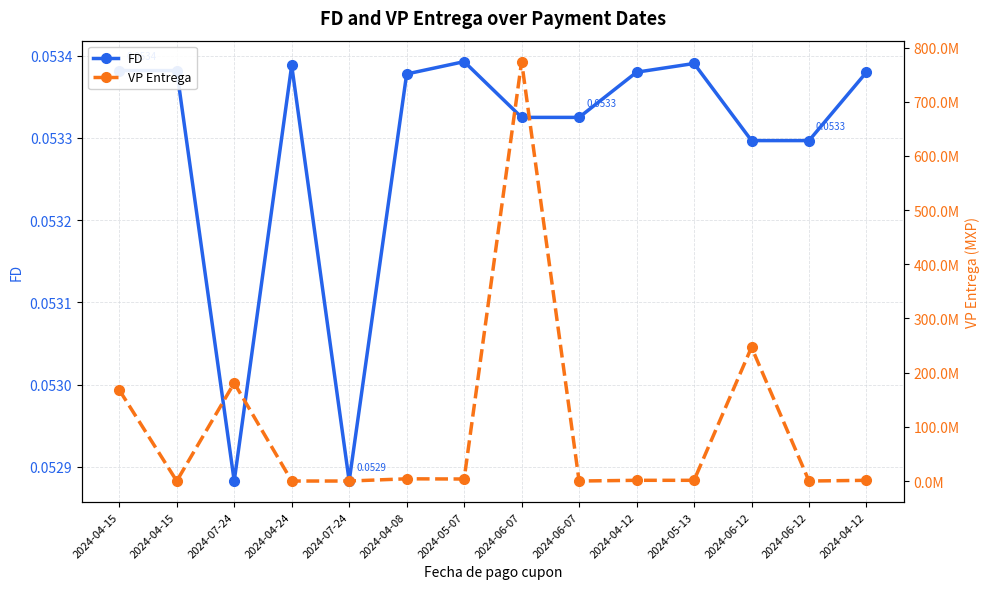

How many intersections are there between VP Entrega and FD?

8